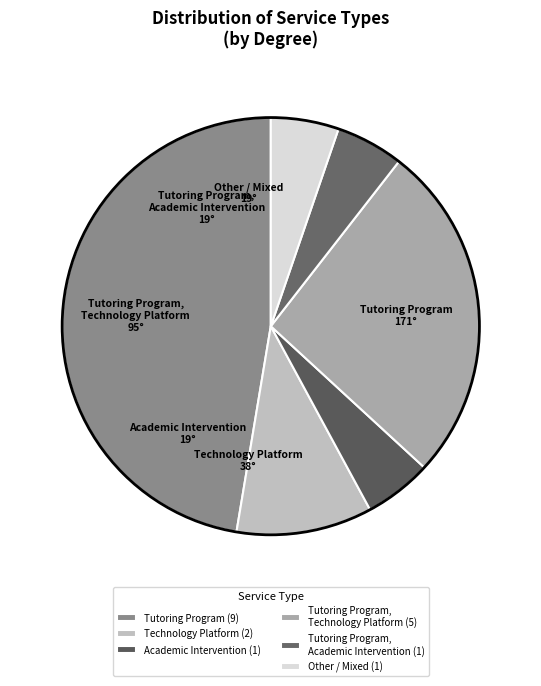

Count the number of slices in the pie.

6